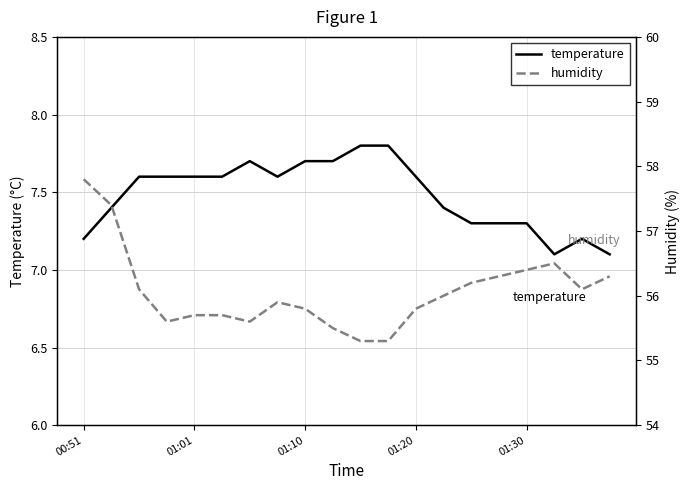

The value of temperature at 11 is 13.1. True or false?

False